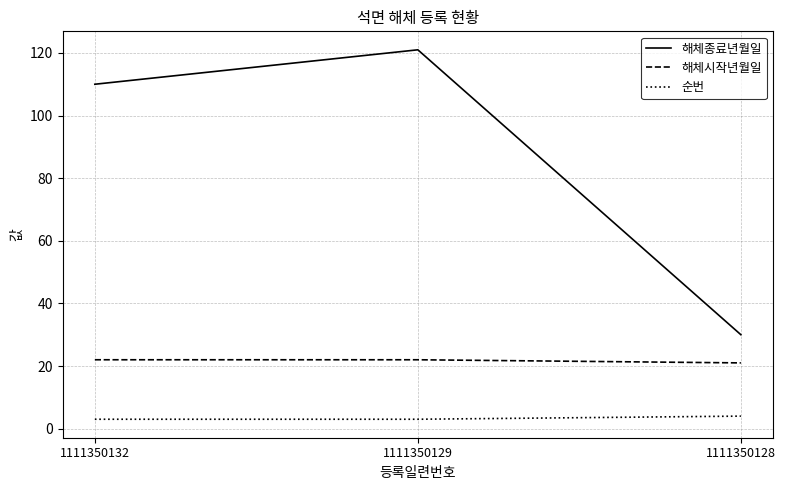

What are all the series names shown in the legend?

해체종료년월일, 해체시작년월일, 순번